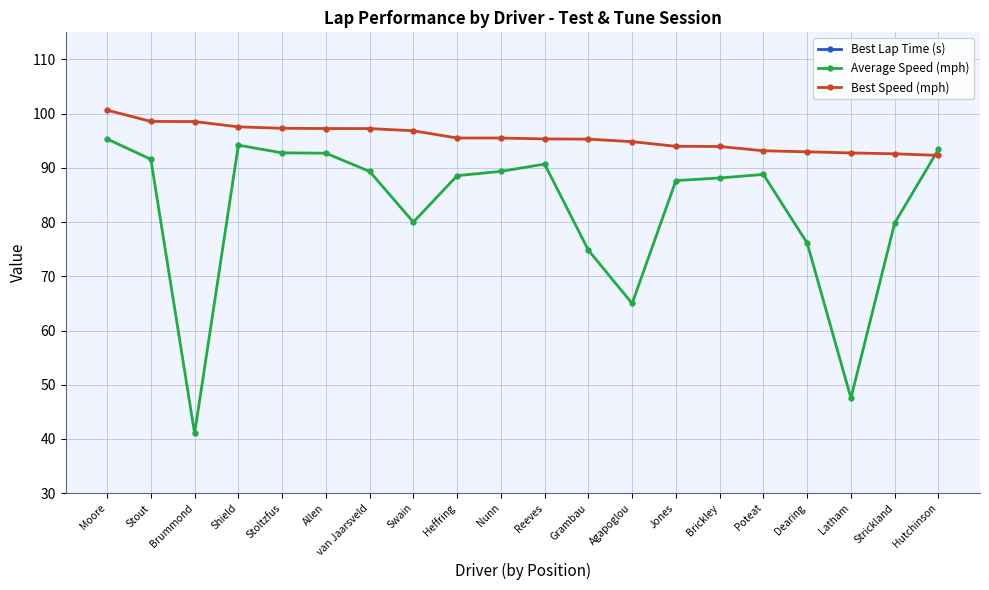

Which series has the largest total across all categories?

Best Lap Time (s)